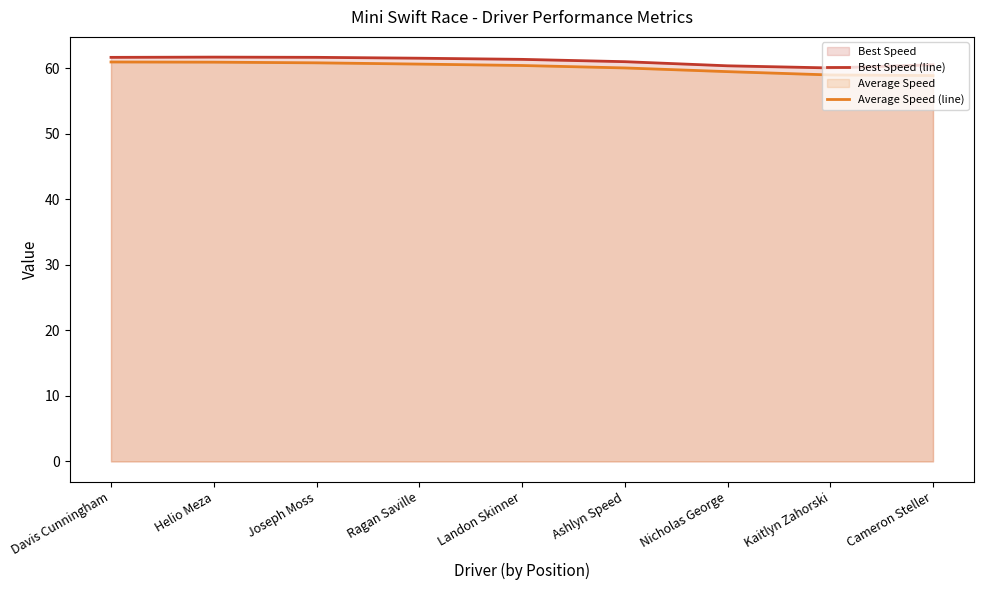

Is it true that Average Speed (line) equals 59.0 at Kaitlyn Zahorski?

True